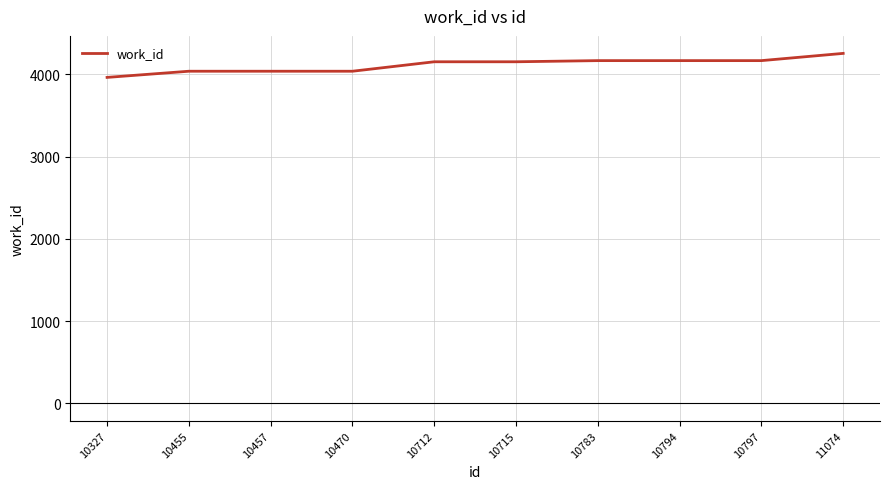

True or false: the data shows 4038 at 10470.

True